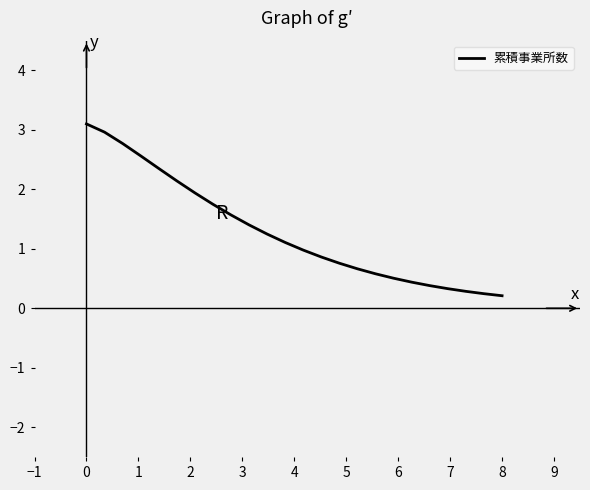

What is the greatest value displayed?

3.1